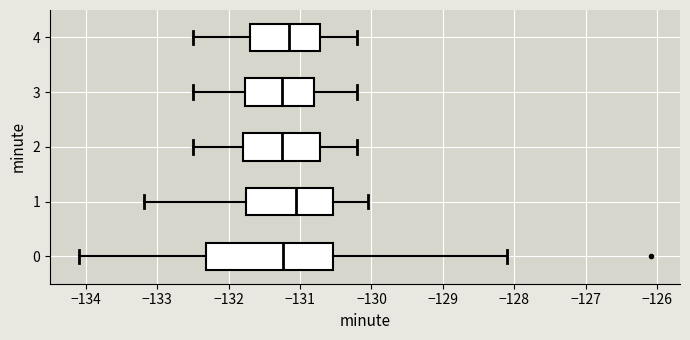

Which box is the widest, from its left edge to its right edge?

0